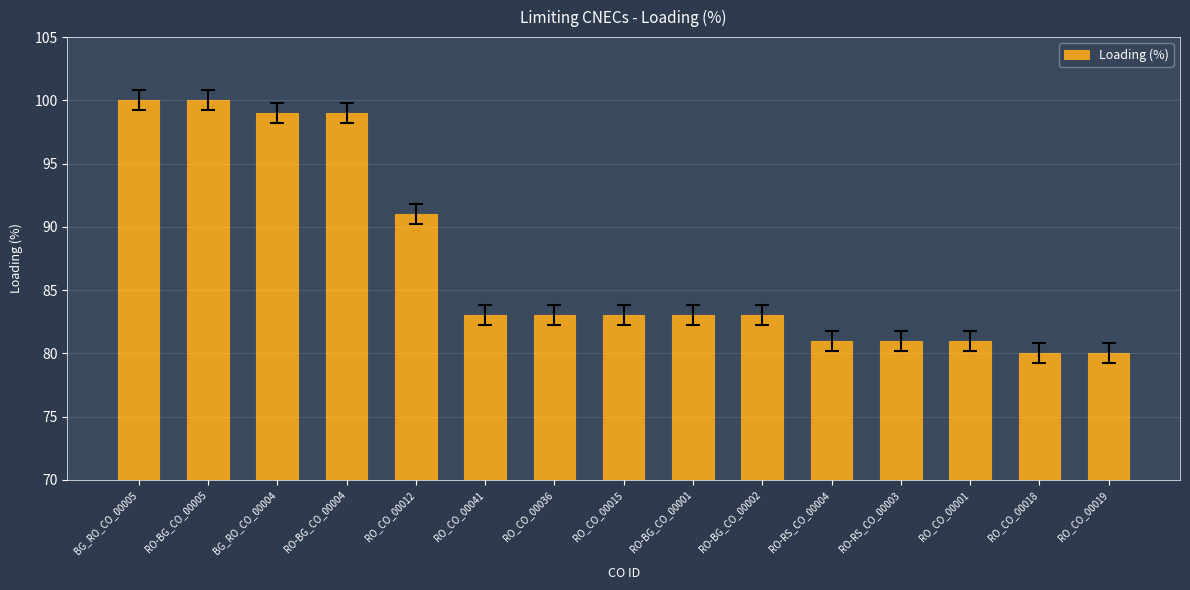

What is the sum of the values at RO_CO_00019 and RO_CO_00001?

161